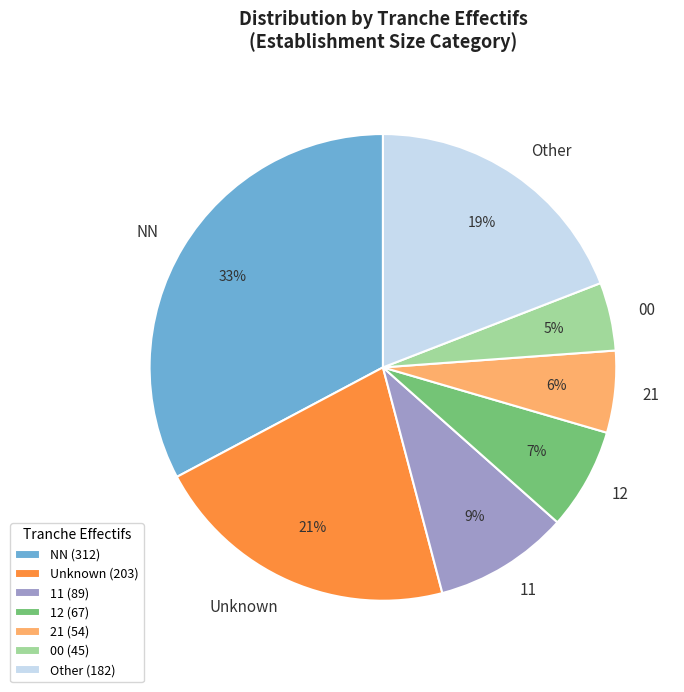

Is it true that Unknown is 35% of the pie?

False